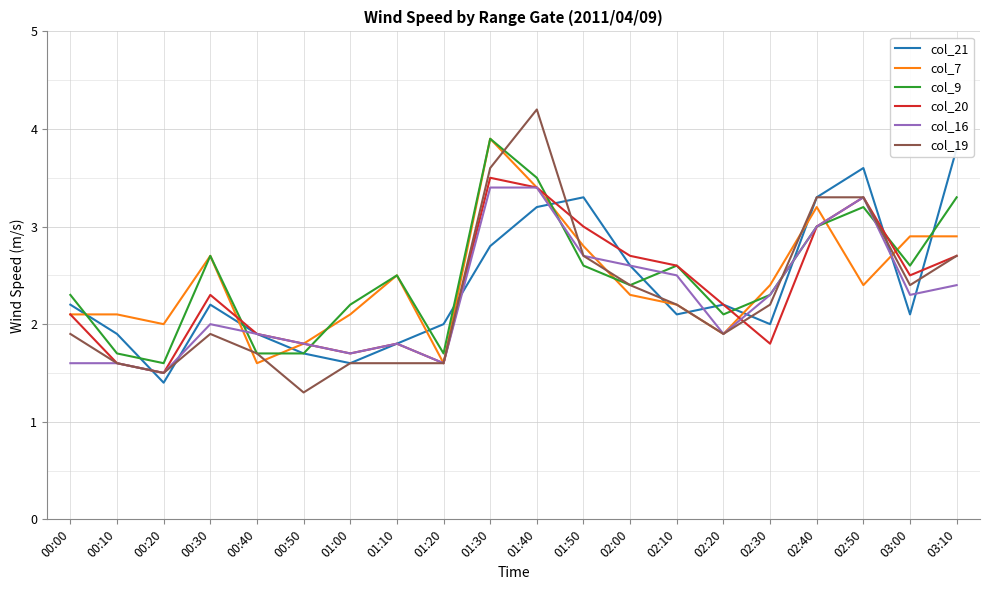

Is it true that col_20 equals 2.6 at 01:00?

False